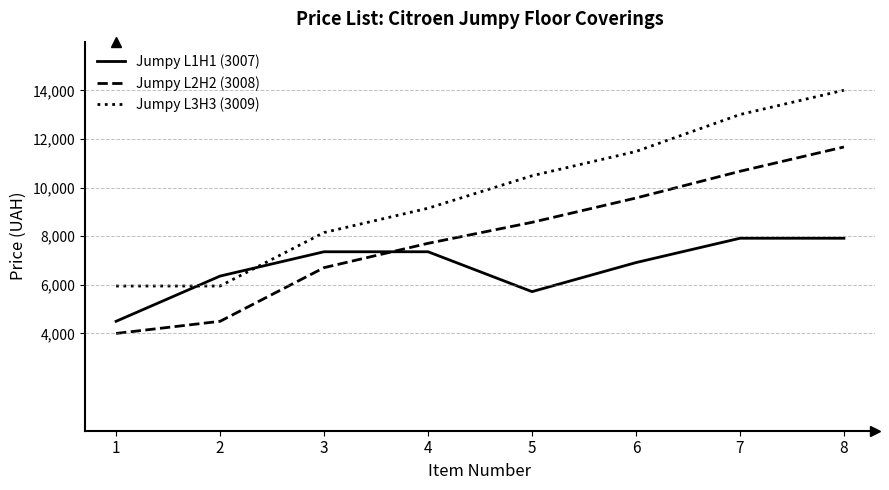

What is the minimum value for Jumpy L1H1 (3007)?

4500